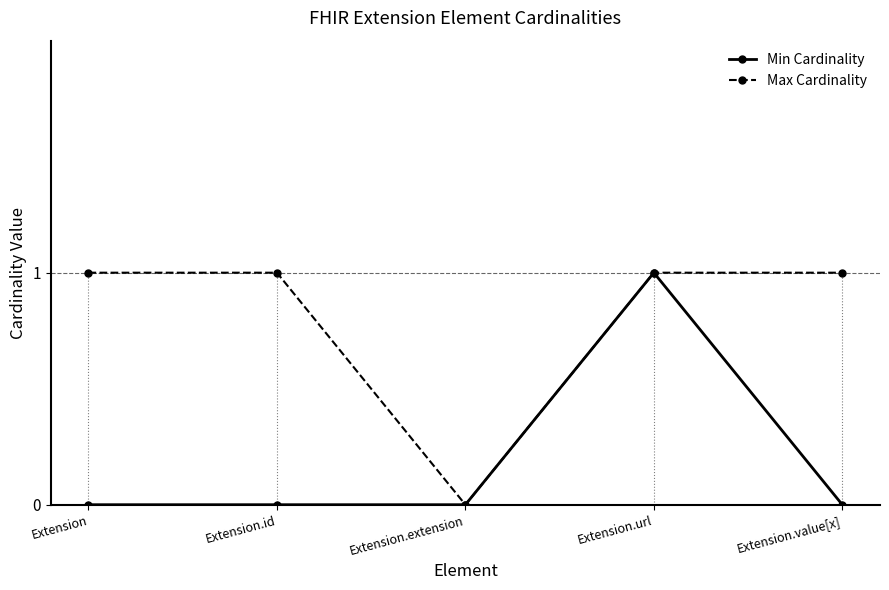

Which series has the largest total across all categories?

Max Cardinality